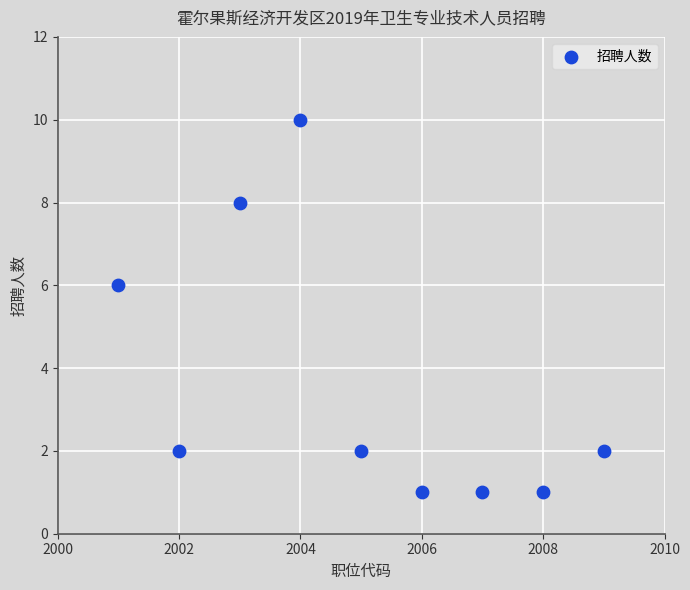

What Y value in the scatter plot is closest to 5?

6